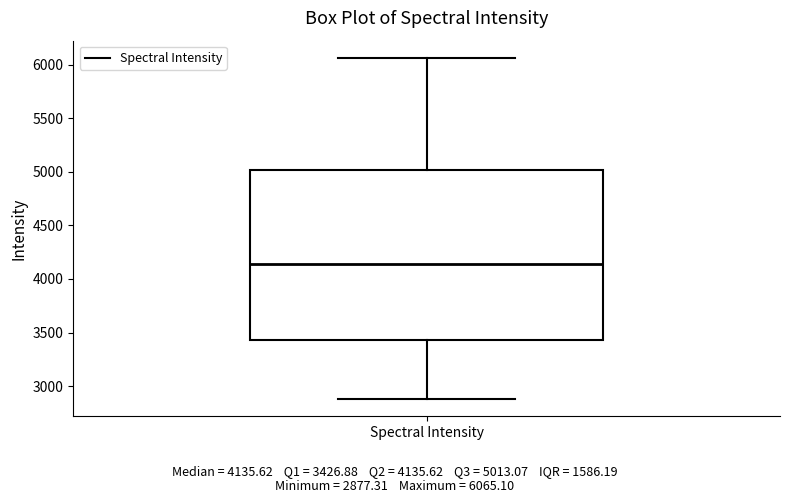

Where does the lower whisker of the box for Spectral Intensity end on the y-axis? The values are not printed on the chart, so give them approximately, as read against the axis.

2900